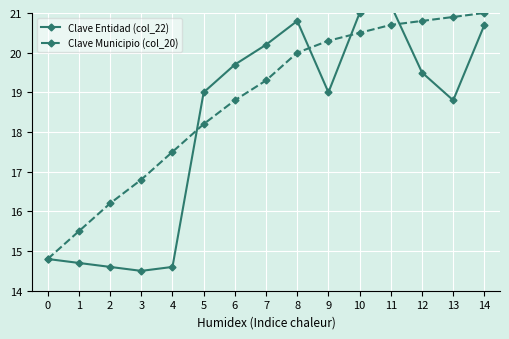

List the series in order of their peak value, lowest first.

Clave Municipio (col_20), Clave Entidad (col_22)